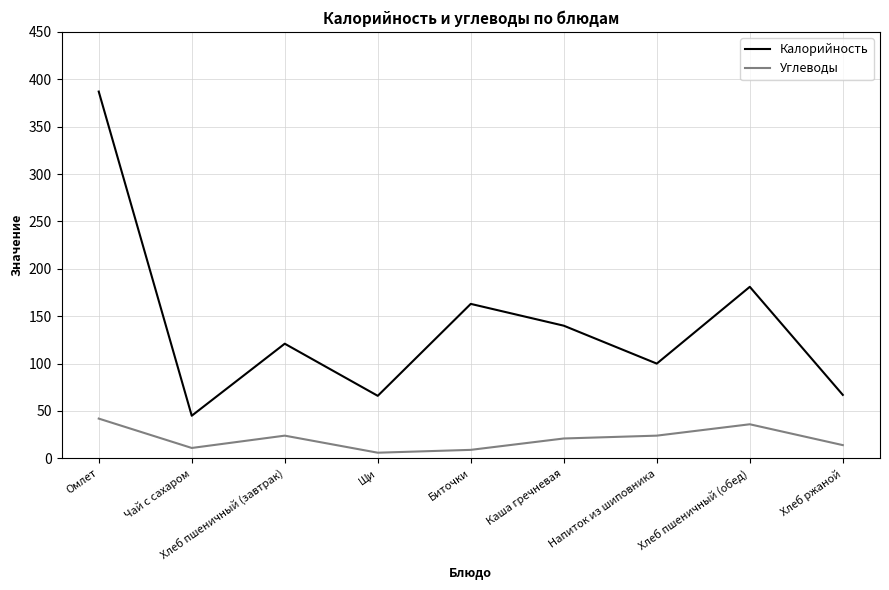

What are all the series names shown in the legend?

Калорийность, Углеводы